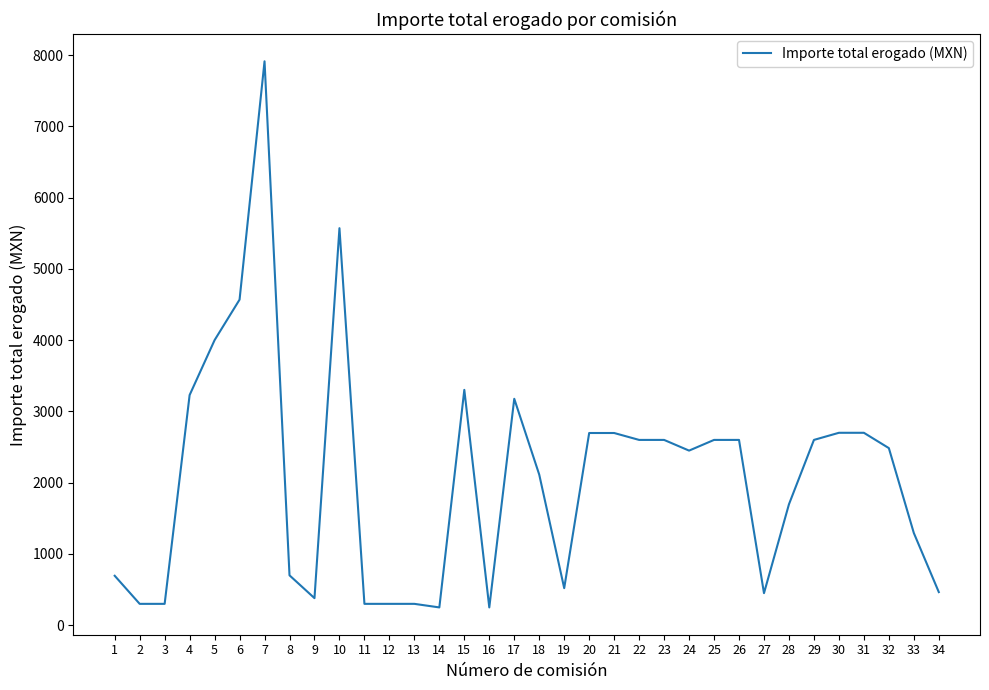

How many lines are shown in the chart?

1